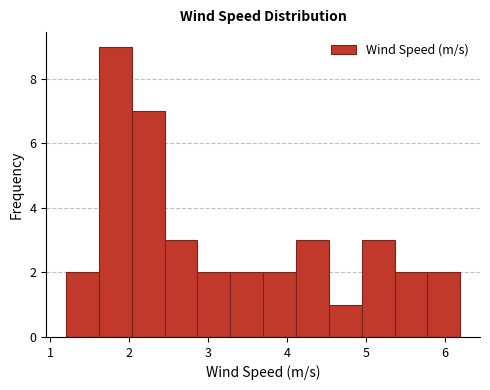

Reading left to right, transcribe this chart: for each bar, give the range it covers on the x-axis and its height. Neither the bar edges nor the heights are printed on the chart, so give them approximately, as read against the axes.

1.2 to 1.6: 2
1.6 to 2.0: 9
2.0 to 2.5: 7
2.5 to 2.9: 3
2.9 to 3.3: 2
3.3 to 3.7: 2
3.7 to 4.1: 2
4.1 to 4.5: 3
4.5 to 5.0: 1
5.0 to 5.4: 3
5.4 to 5.8: 2
5.8 to 6.2: 2